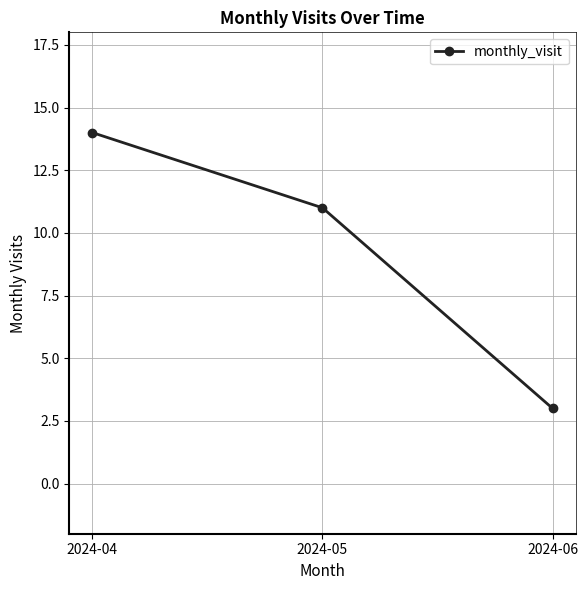

What is the change in value from 2024-04 to 2024-06?

-11